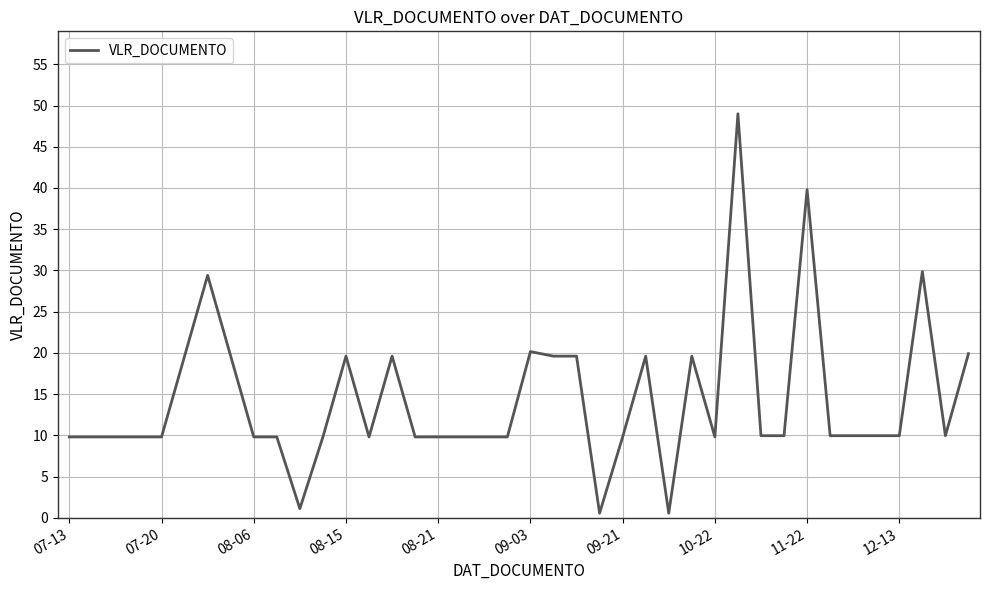

Where does the data first go above 9?

07-13